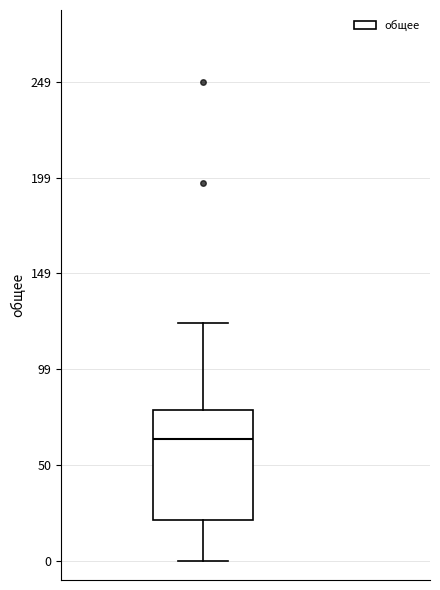

Read this box plot against the y-axis: the position of the median line, the range covered by the box, and the ends of both whiskers. The values are not printed on the chart, so give them approximately, as read against the axis.

median 65, box 20 to 80, whiskers 0 to 125